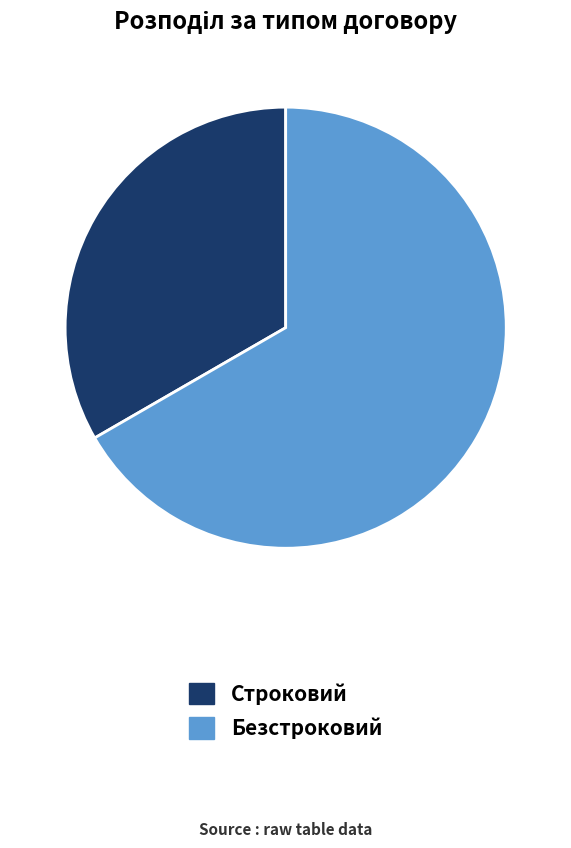

Rank the categories by value from highest to lowest.

Безстроковий, Строковий